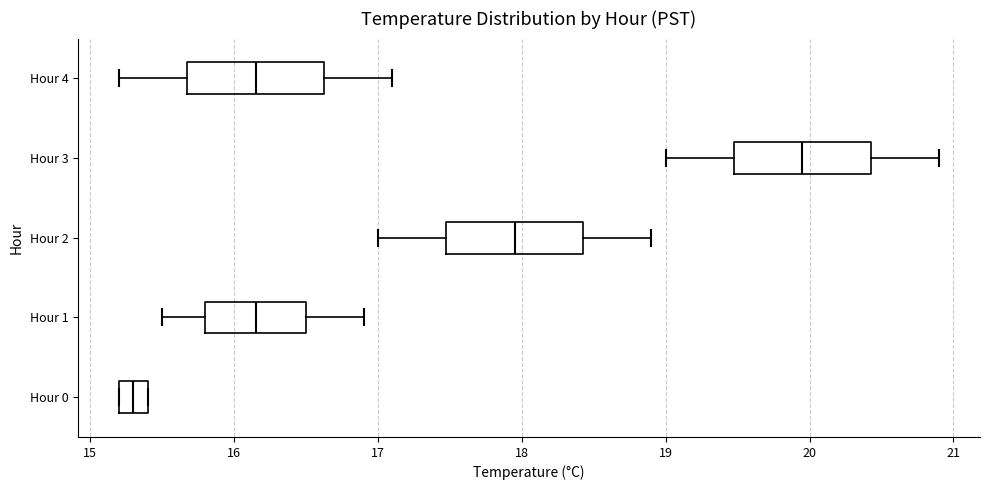

Where does the left whisker of the box for Hour 4 end on the x-axis? The values are not printed on the chart, so give them approximately, as read against the axis.

15.2